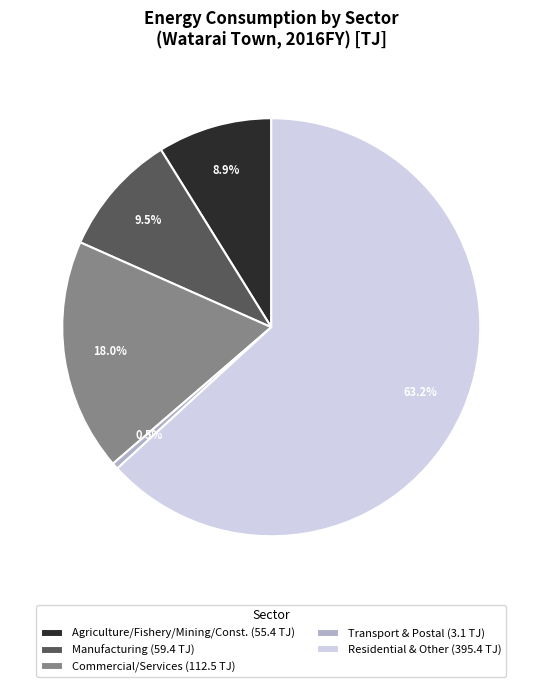

Is there any slice that represents more than half of the pie?

Yes